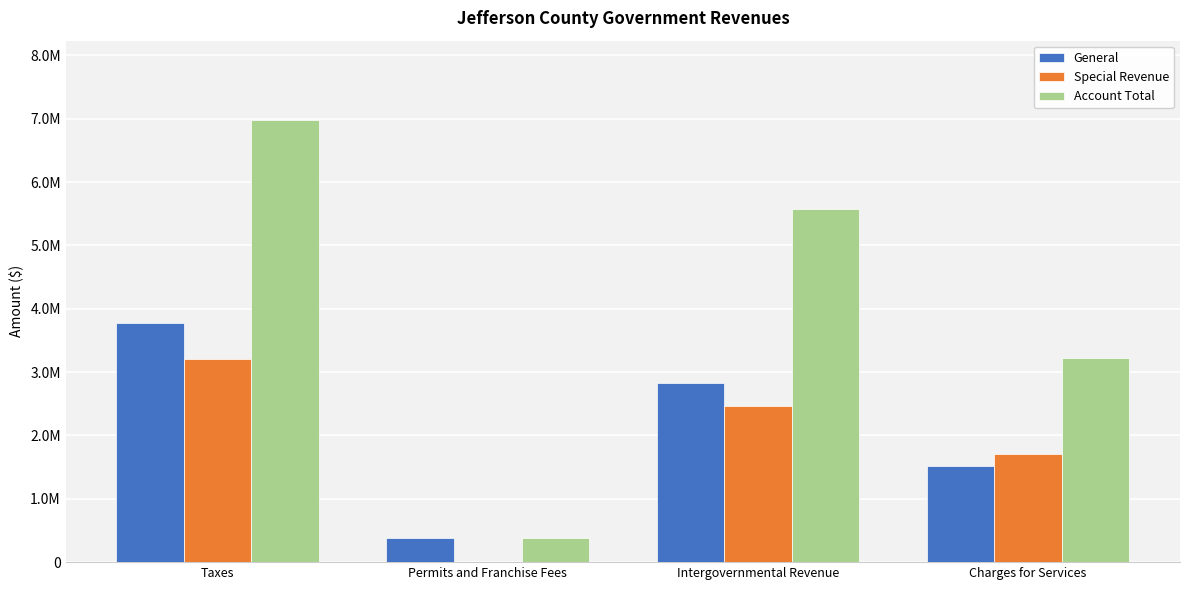

What are all the series names shown in the legend?

General, Special Revenue, Account Total